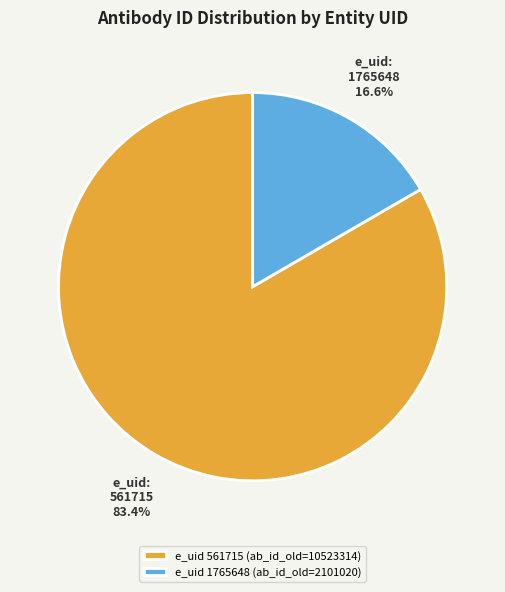

Do e_uid 1765648 (ab_id_old=2101020) and e_uid 561715 (ab_id_old=10523314) together represent more than half of the pie?

Yes